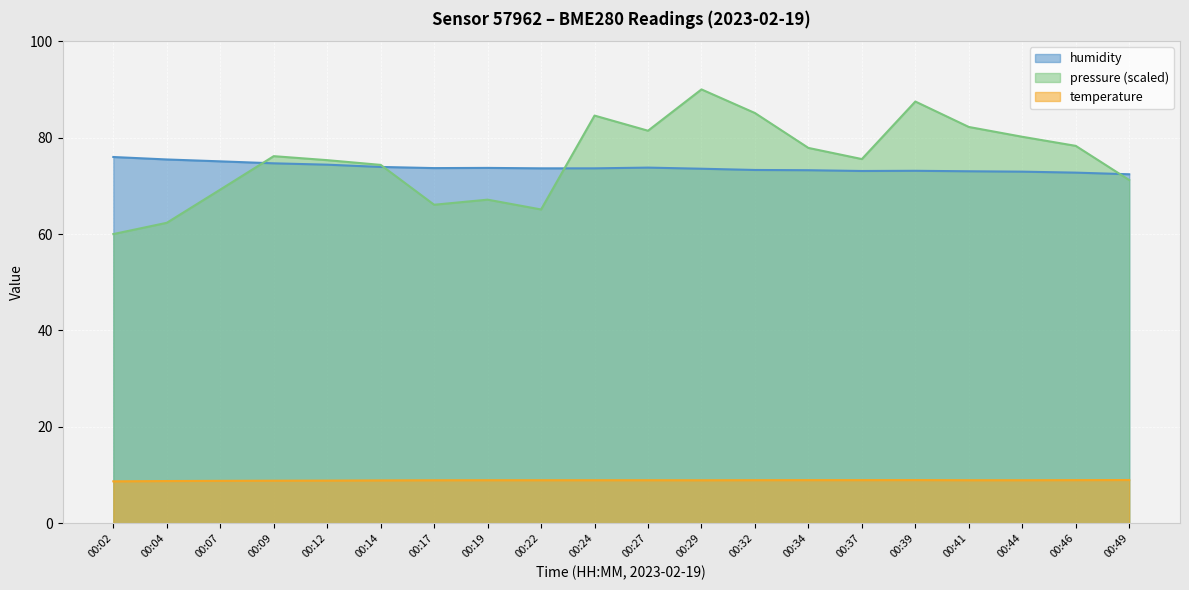

At which category does temperature reach its first local peak?

00:39